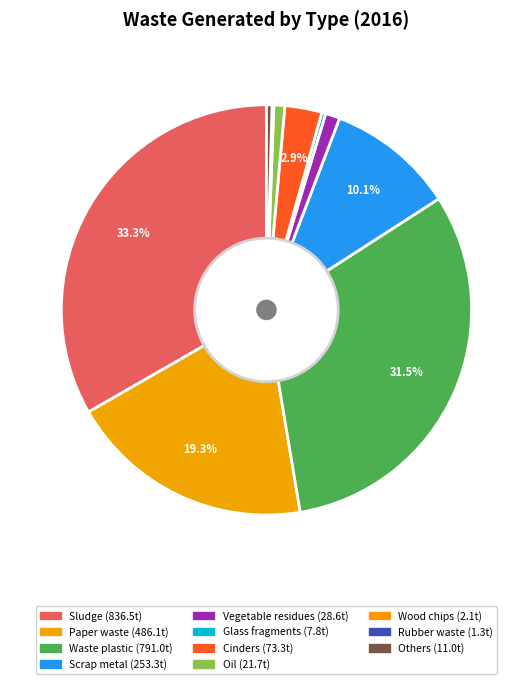

To the nearest percent, what portion does Scrap metal represent?

10%